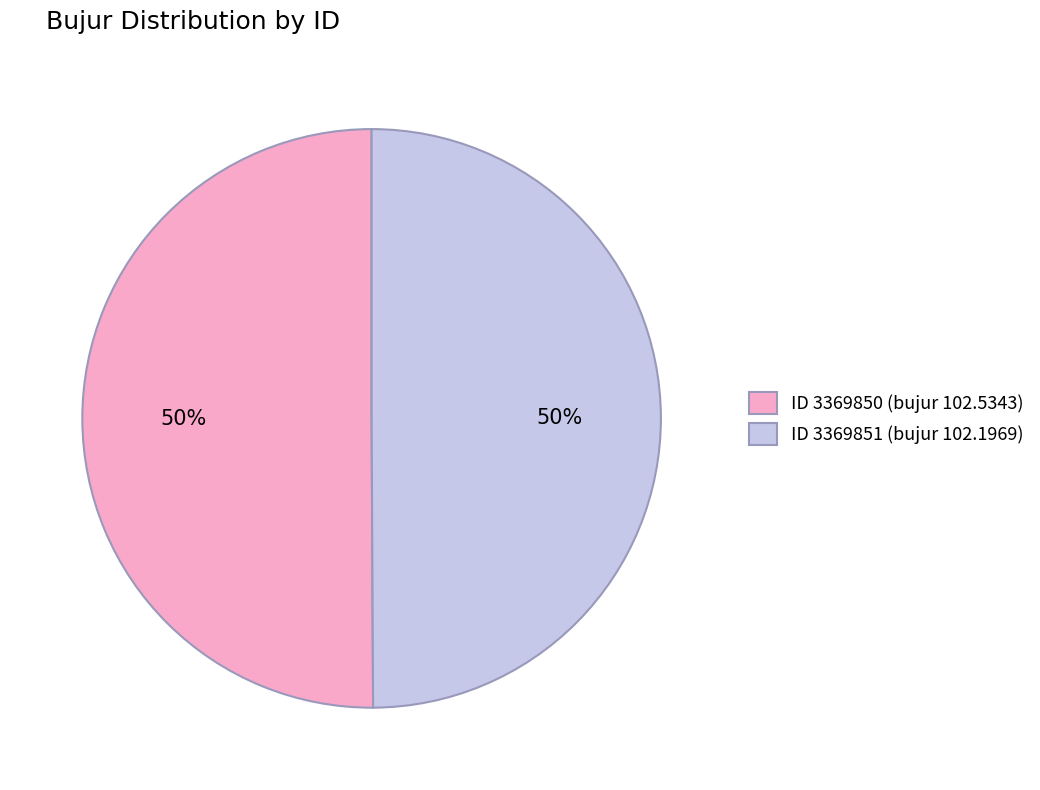

Approximately how many times larger is the value at ID 3369851 (bujur 102.1969) compared to ID 3369850 (bujur 102.5343)?

1.0